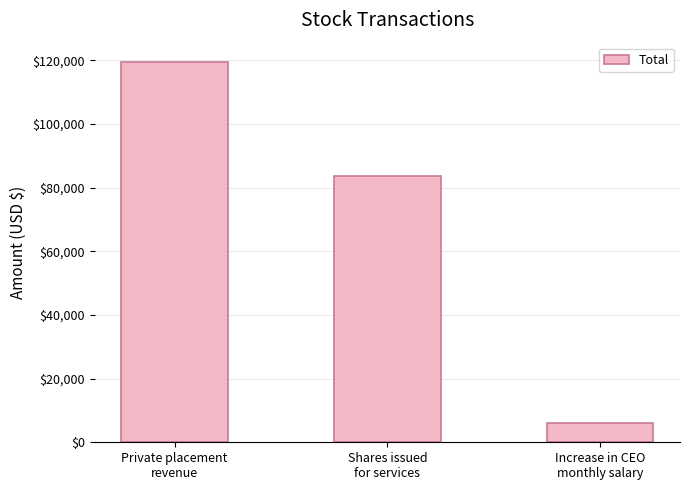

What is the minimum value shown in the chart?

6000